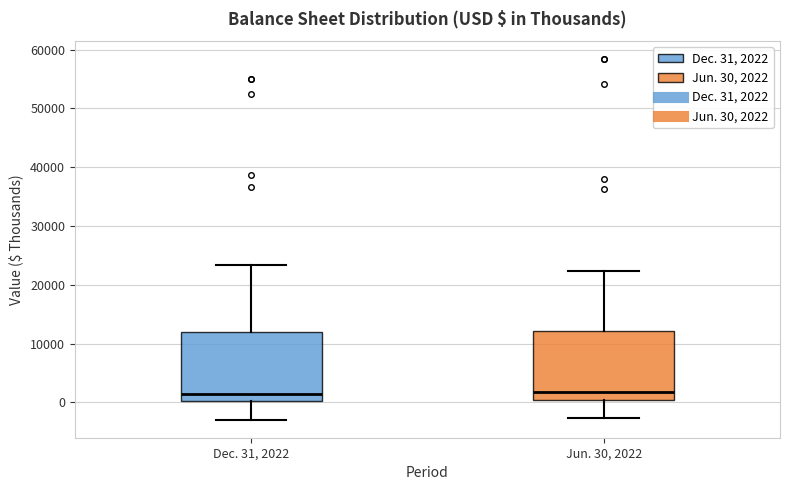

Reading left to right, read every box against the y-axis: the position of its median line, the range the box covers, and the ends of its whiskers. The values are not printed on the chart, so give them approximately, as read against the axis.

Dec. 31, 2022: median 1000, box 0 to 12000, whiskers -3000 to 23000
Jun. 30, 2022: median 2000, box 0 to 12000, whiskers -3000 to 22000